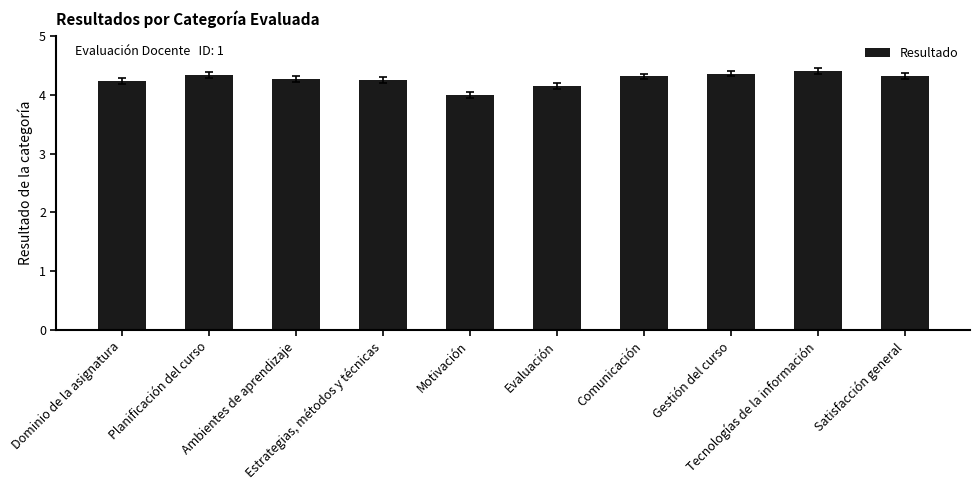

List the labels in order of value, smallest first.

Motivación, Evaluación, Dominio de la asignatura, Estrategias, métodos y técnicas, Ambientes de aprendizaje, Comunicación, Satisfacción general, Planificación del curso, Gestión del curso, Tecnologías de la información